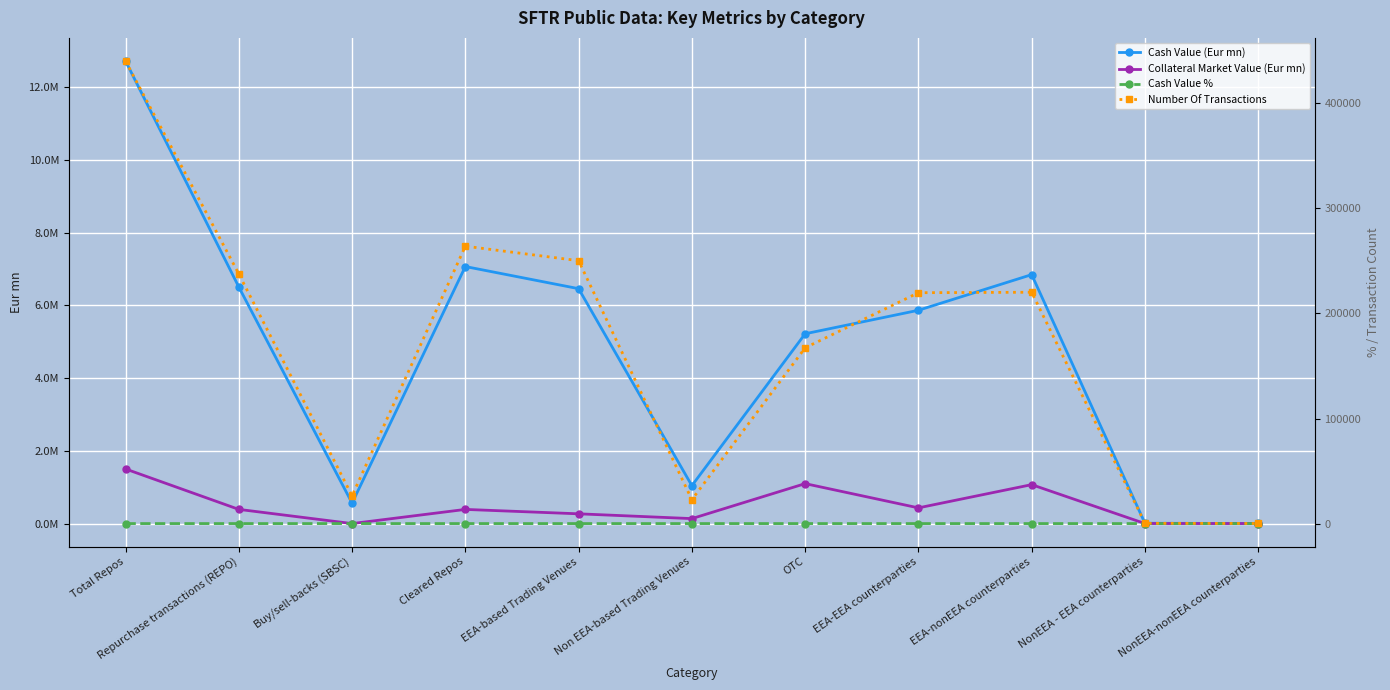

What is the value of the Number Of Transactions point at the 6th from the left?

22756.0